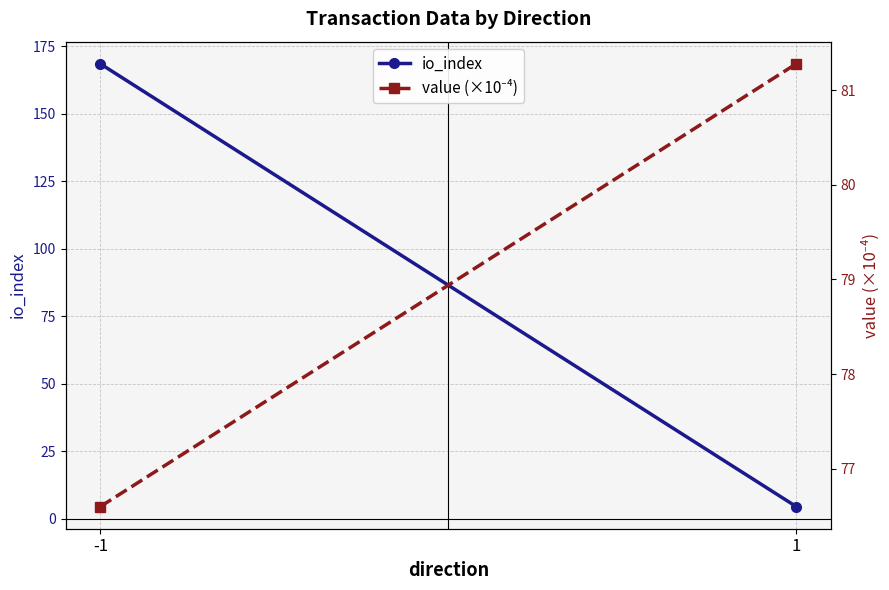

What is the minimum value shown in the chart?

4.5